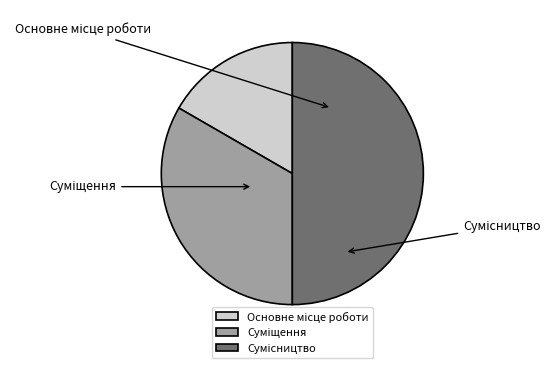

How many segments does this pie chart have?

3